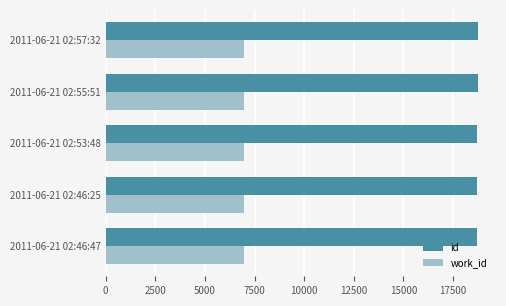

What is the sum of the work_id values at 2011-06-21 02:46:47 and 2011-06-21 02:46:25?

13904